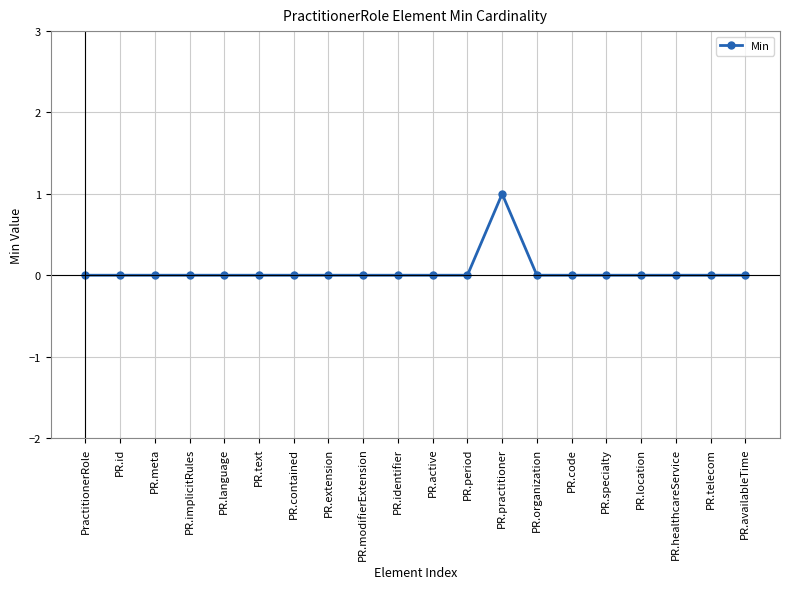

The value at PR.modifierExtension is 0. True or false?

True